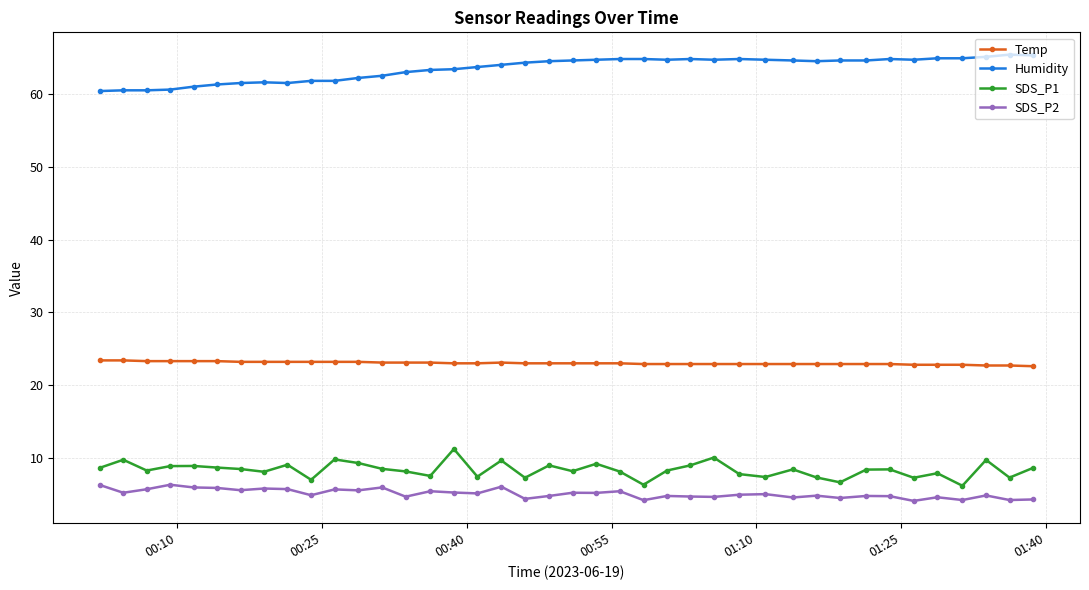

Which series has the largest total across all categories?

Humidity